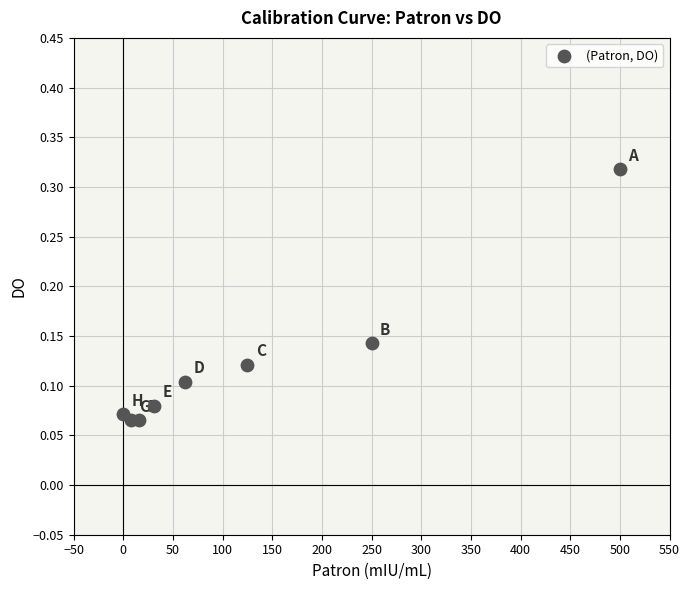

What is the range of X values (max minus min)?

500.0